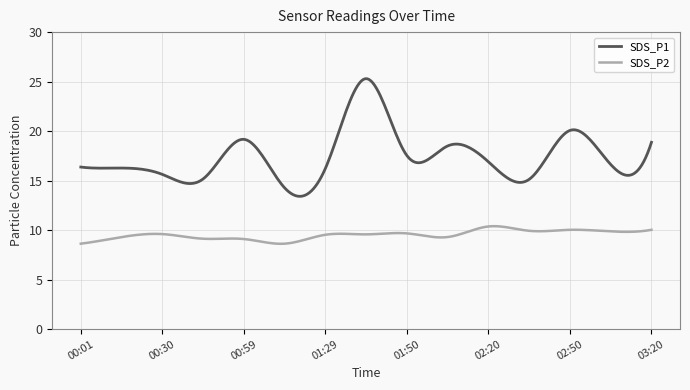

Which series has the widest spread of values?

SDS_P1